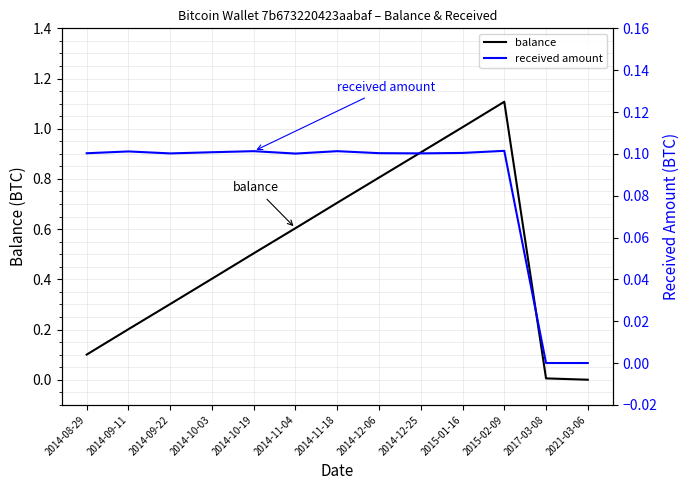

Which series has the widest spread of values?

balance